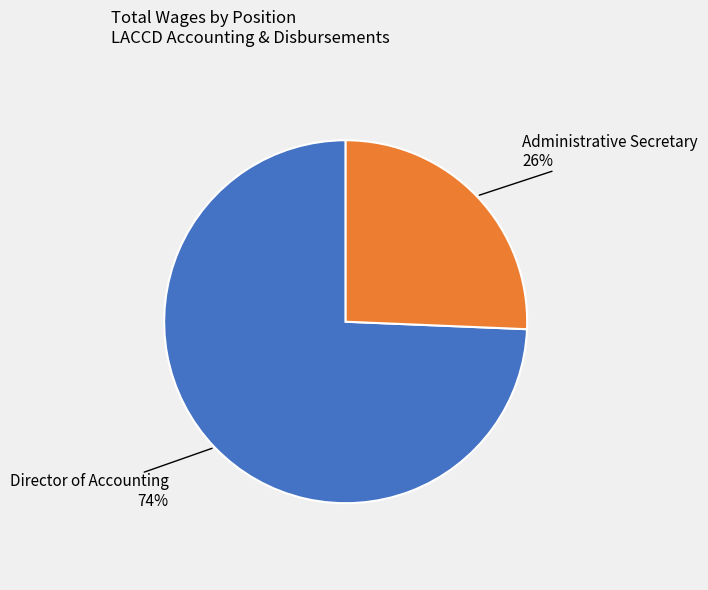

What is the smallest slice in the pie chart?

Administrative Secretary